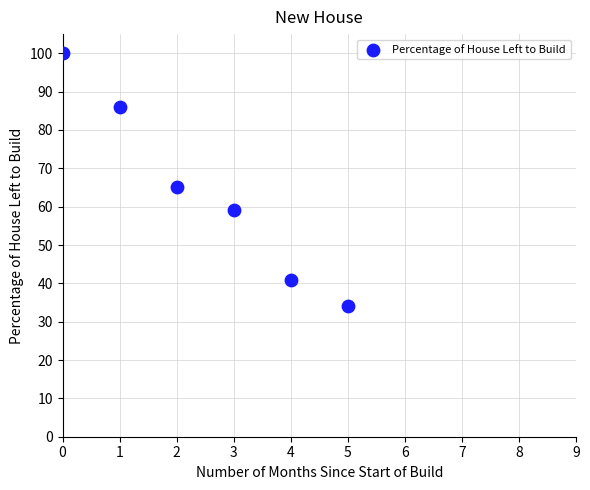

What is the range of Y values (max minus min)?

66